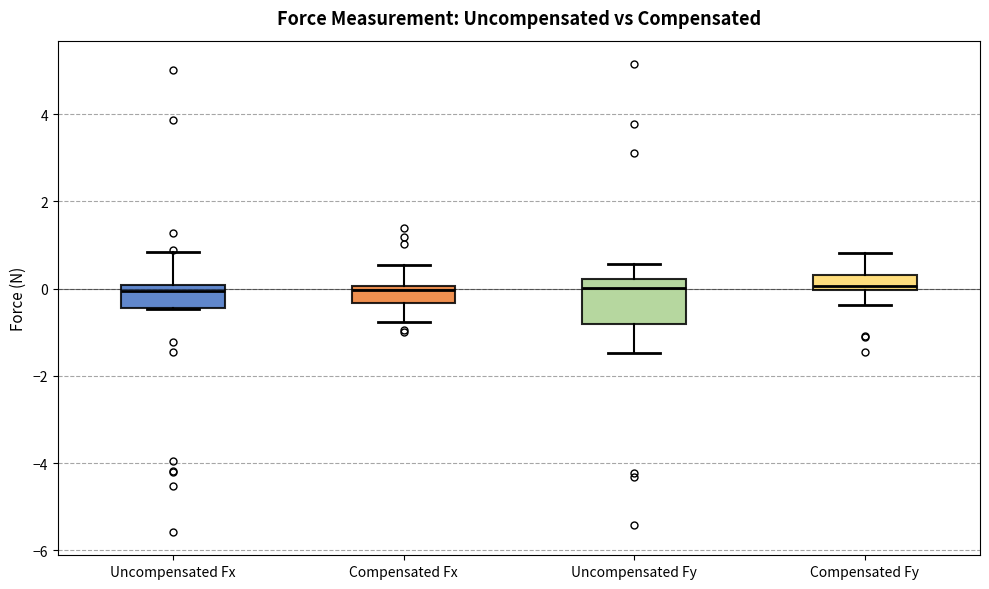

Reading left to right, read every box against the y-axis: the position of its median line, the range the box covers, and the ends of its whiskers. The values are not printed on the chart, so give them approximately, as read against the axis.

Uncompensated Fx: median 0.0 (just below the box's upper edge), box -0.4 to 0.0, whiskers -0.4 to 0.8
Compensated Fx: median 0.0 (just below the box's upper edge), box -0.4 to 0.0, whiskers -0.8 to 0.6
Uncompensated Fy: median 0.0, box -0.8 to 0.2, whiskers -1.4 to 0.6
Compensated Fy: median 0.0 (just above the box's lower edge), box 0.0 to 0.4, whiskers -0.4 to 0.8